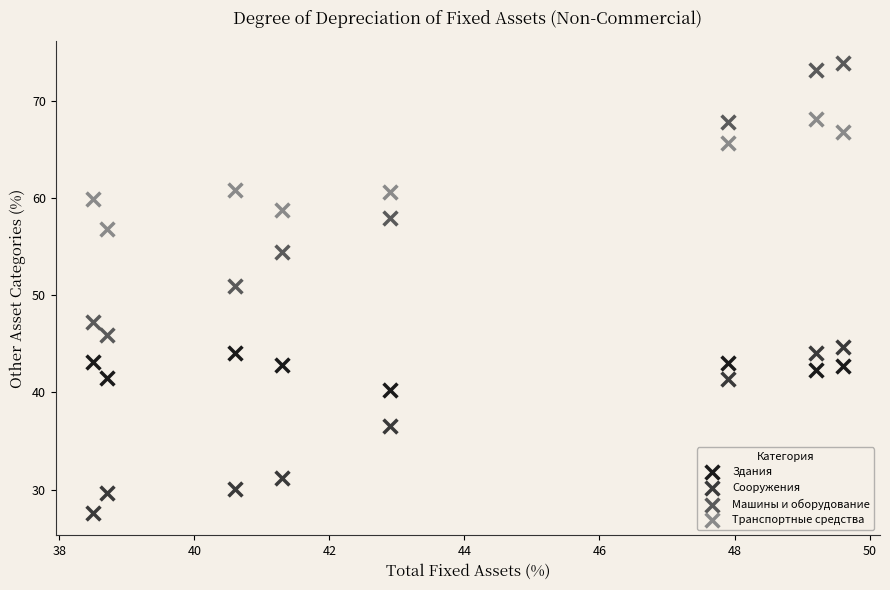

Which series has the largest Y range (max minus min)?

Машины и оборудование